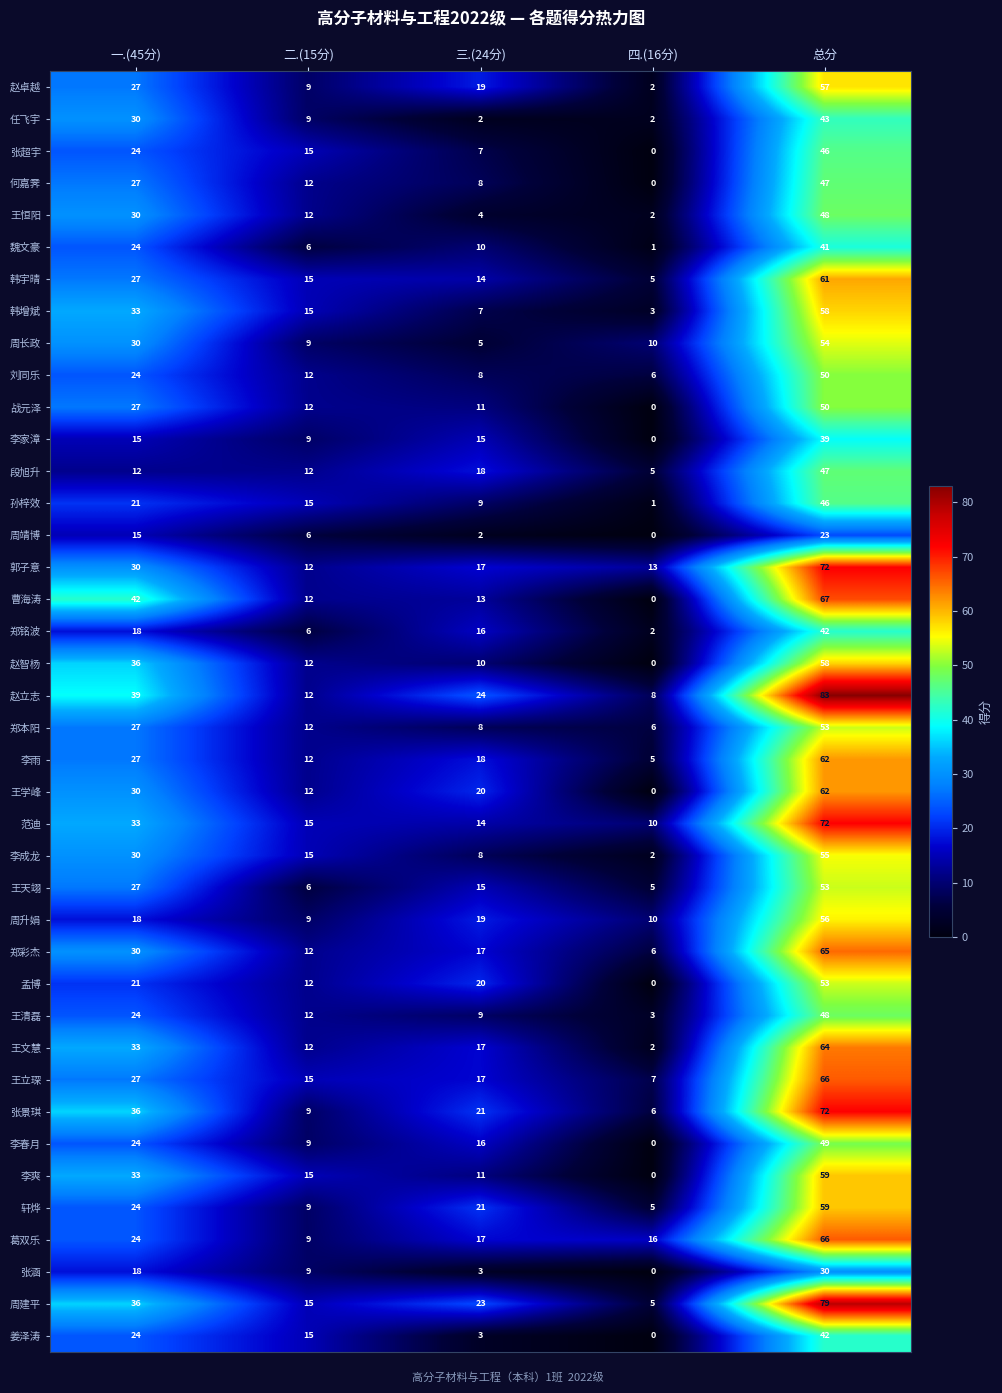

What is the sum of all 轩烨 values?

118